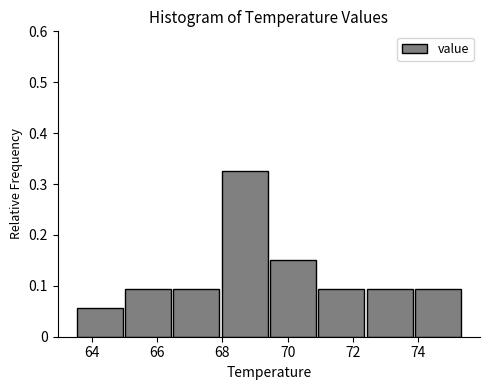

Reading left to right, transcribe this chart: for each bar, give the range it covers on the x-axis and its height. Neither the bar edges nor the heights are printed on the chart, so give them approximately, as read against the axes.

63.6 to 65.0: 0.06
65.0 to 66.4: 0.09
66.4 to 68.0: 0.09
68.0 to 69.4: 0.33
69.4 to 71.0: 0.15
71.0 to 72.4: 0.09
72.4 to 73.8: 0.09
73.8 to 75.4: 0.09